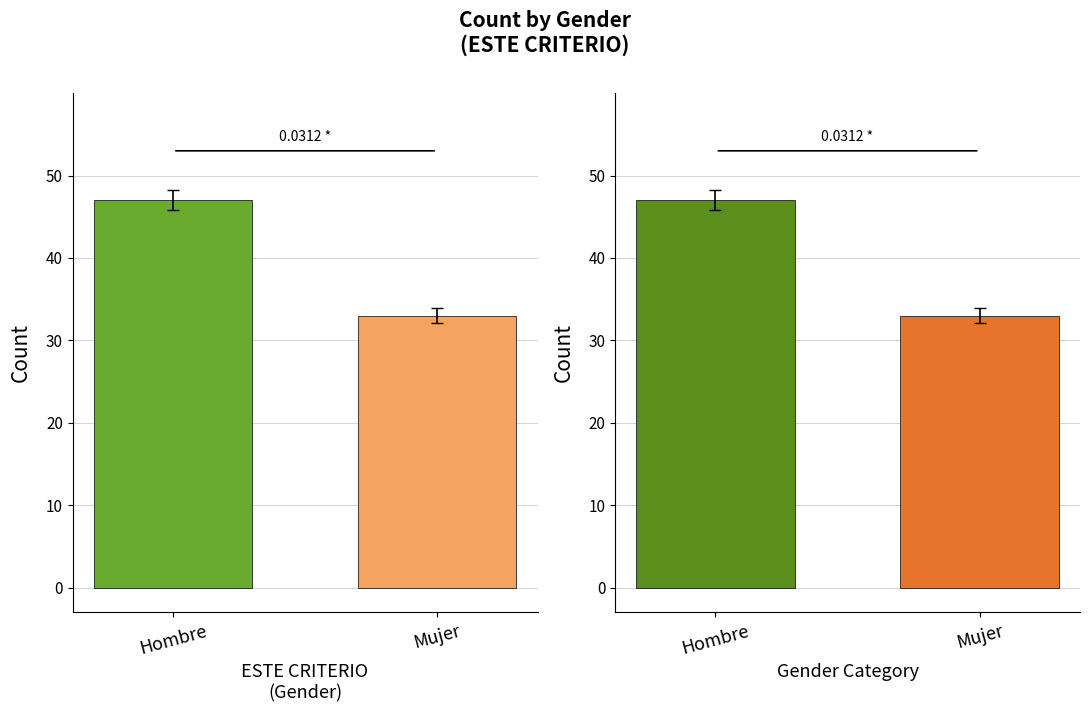

What is the sum of all values?

80